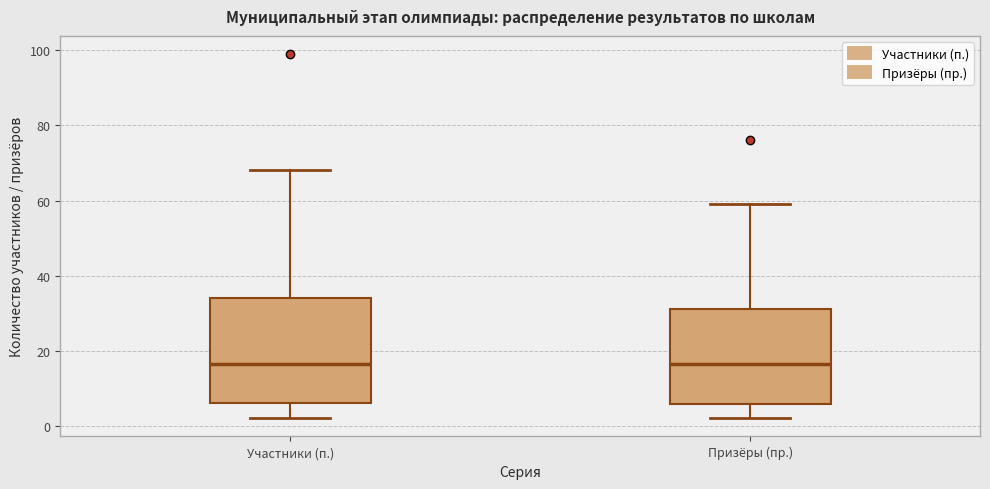

Reading left to right, read every box against the y-axis: the position of its median line, the range the box covers, and the ends of its whiskers. The values are not printed on the chart, so give them approximately, as read against the axis.

Участники (п.): median 16, box 6 to 34, whiskers 2 to 68
Призёры (пр.): median 16, box 6 to 32, whiskers 2 to 60